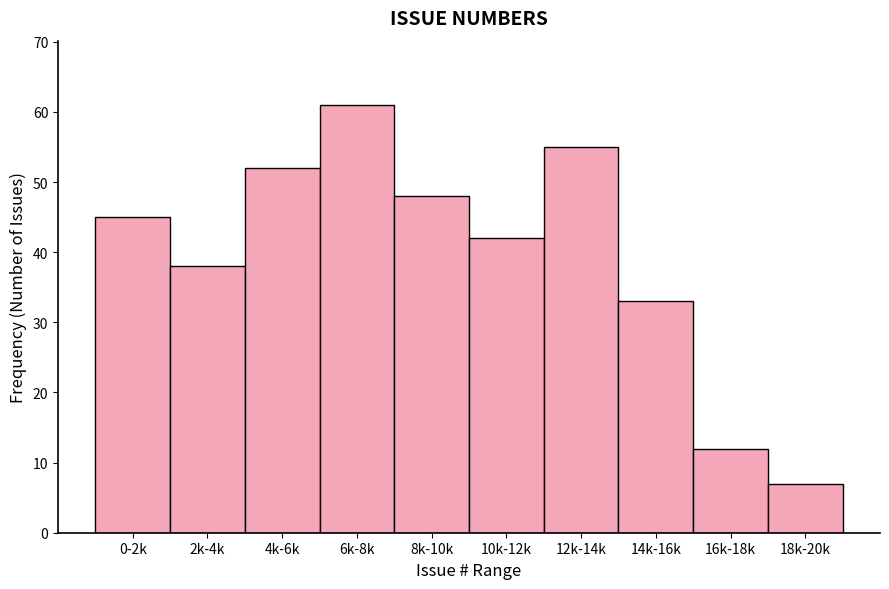

Reading left to right, what are all the values shown in this chart?

0-2k=45	2k-4k=38	4k-6k=52	6k-8k=61	8k-10k=48	10k-12k=42	12k-14k=55	14k-16k=33	16k-18k=12	18k-20k=7